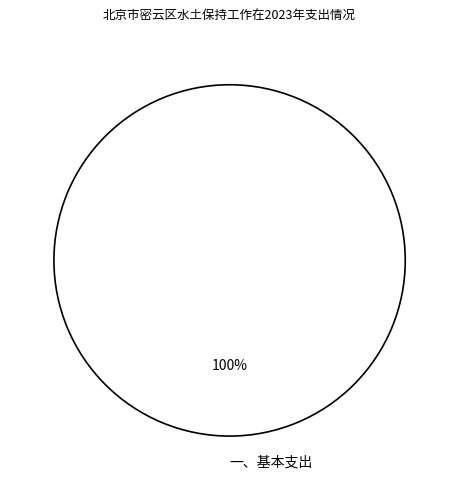

How many segments does this pie chart have?

1